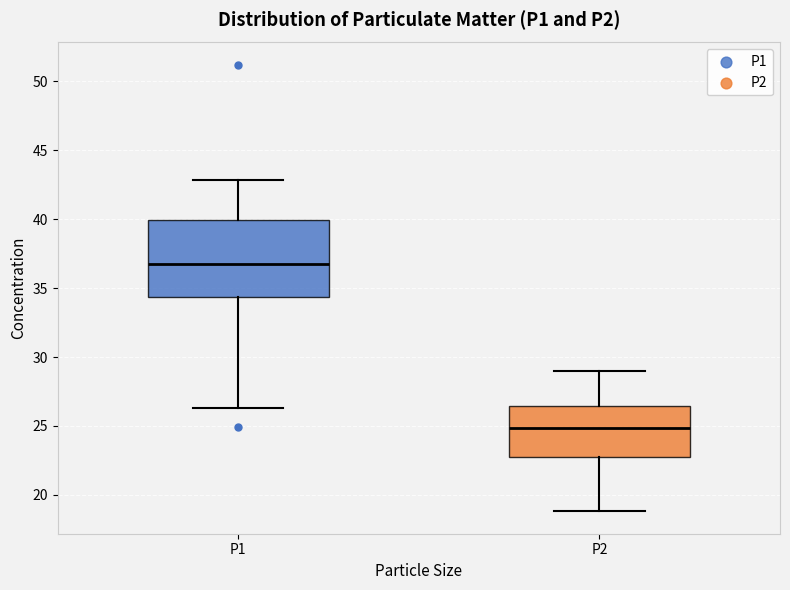

Where is the upper edge of the box for P2 on the y-axis? The values are not printed on the chart, so give them approximately, as read against the axis.

26.5